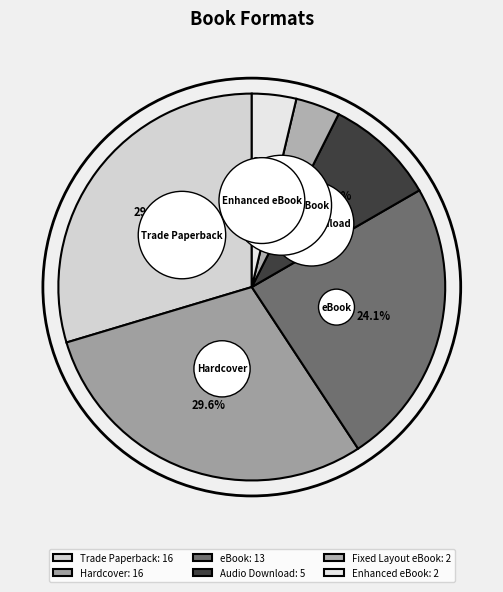

Between Enhanced eBook and Trade Paperback, which is larger?

Trade Paperback